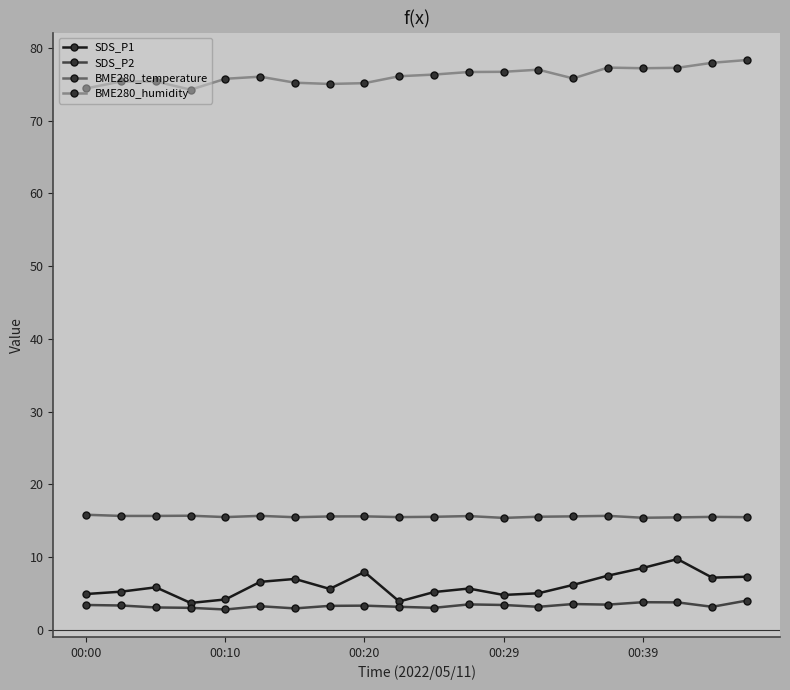

At how many categories does at least one series exceed 54?

20